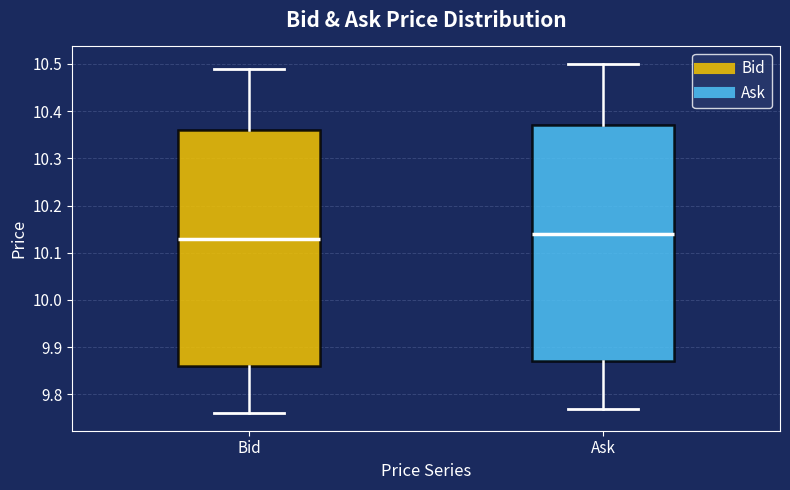

Reading left to right, transcribe this box plot: for each box, give where its median line is, the range the box spans, and where its two whiskers end, as read against the y-axis. The values are not printed on the chart, so give them approximately, as read against the axis.

Bid: median 10.13, box 9.86 to 10.36, whiskers 9.76 to 10.49
Ask: median 10.14, box 9.87 to 10.37, whiskers 9.77 to 10.50